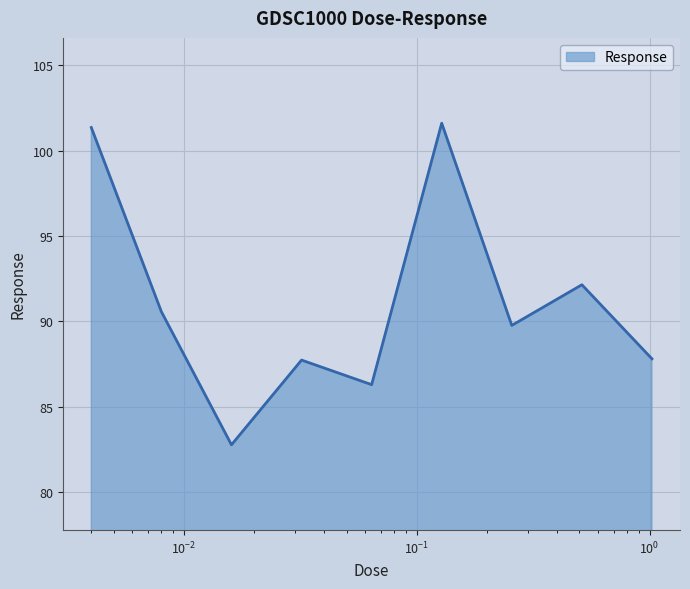

What is the maximum value shown in the chart?

101.6